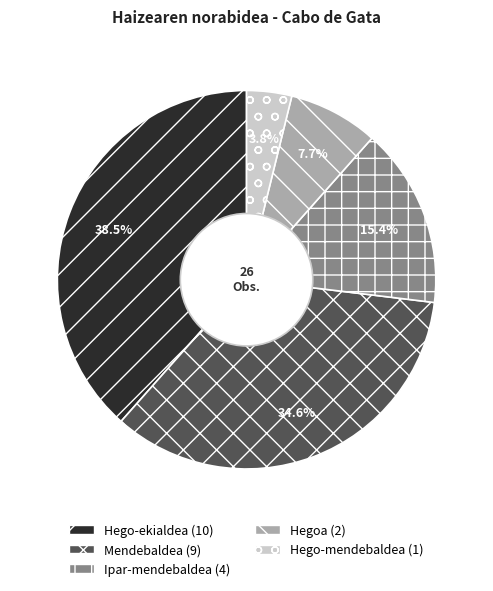

Rank the categories by value from highest to lowest.

Hego-ekialdea, Mendebaldea, Ipar-mendebaldea, Hegoa, Hego-mendebaldea